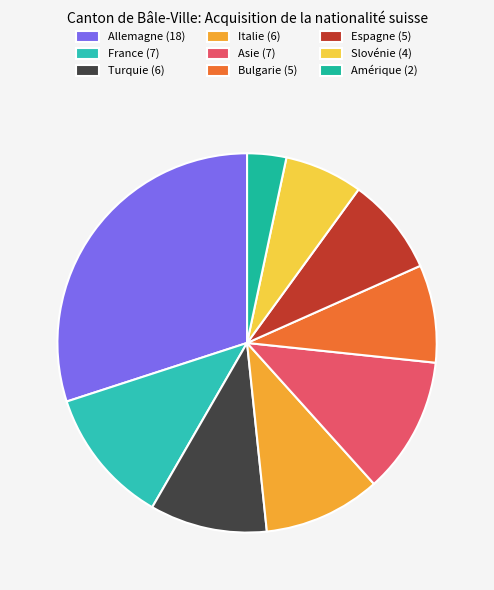

Which slice is the largest?

Allemagne